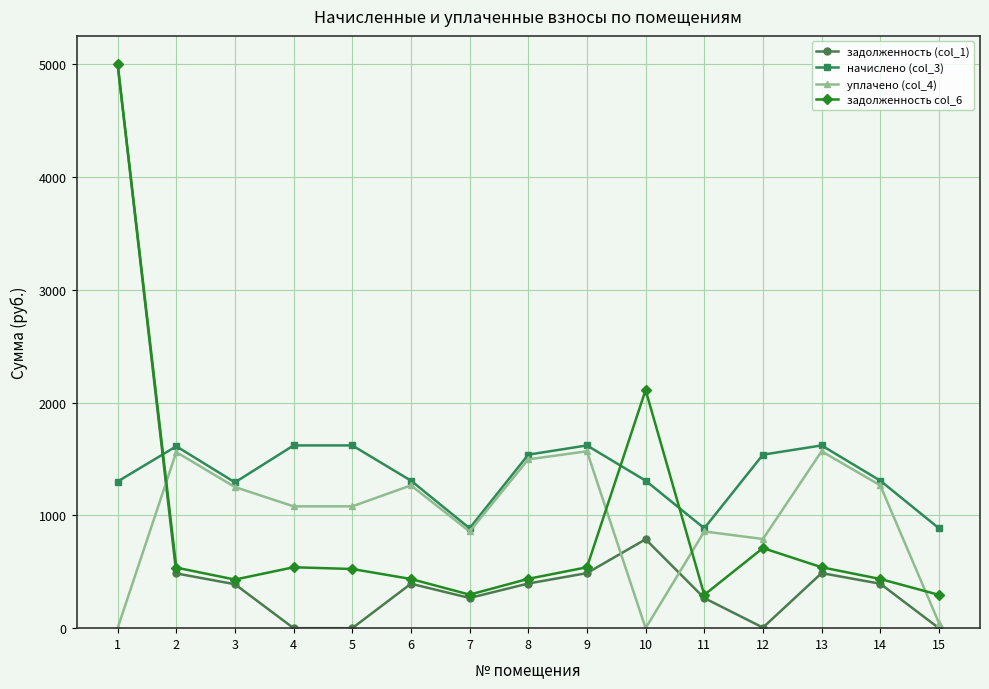

Is the value of задолженность (col_1) at 11 greater than the value of задолженность col_6 at 10?

No